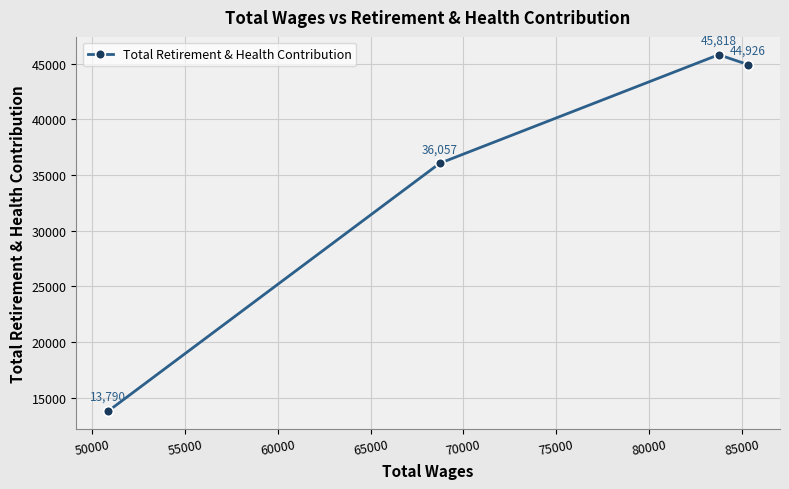

True or false: the data has more than 2 interior local peaks.

False